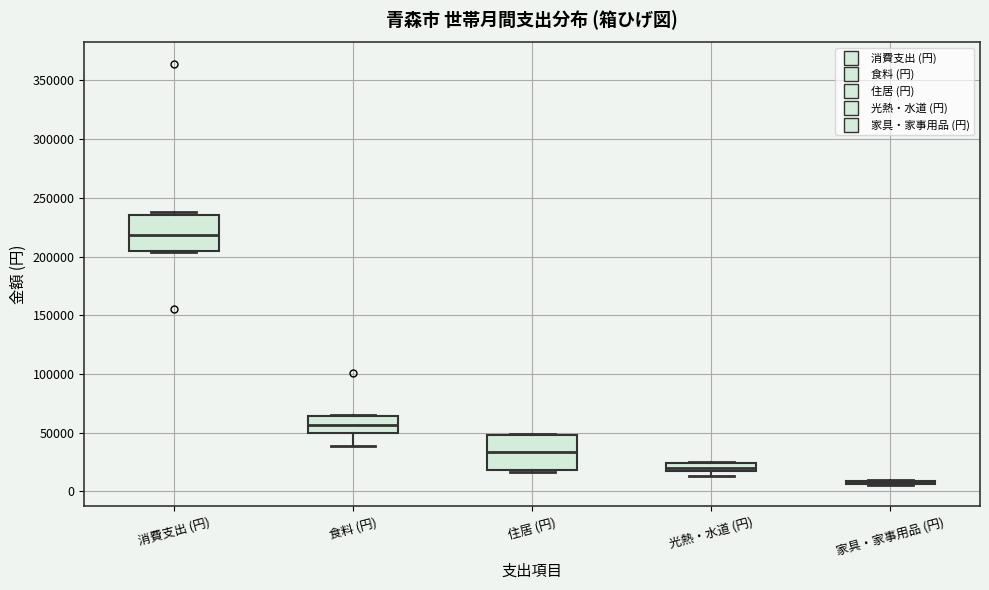

Where is the lower edge of the box for 光熱・水道 (円) on the y-axis? The values are not printed on the chart, so give them approximately, as read against the axis.

20000